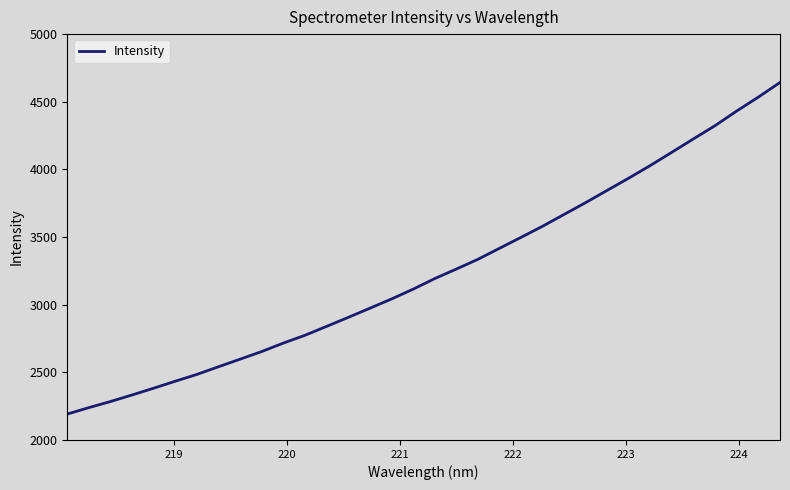

What is the difference between the maximum and minimum values?

2451.0